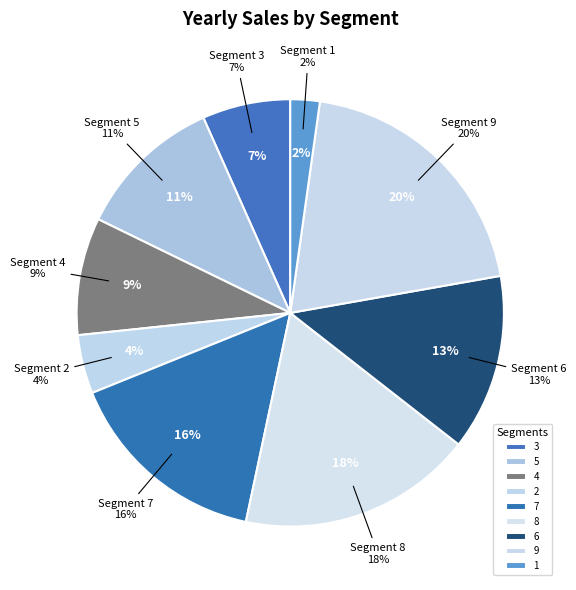

To the nearest percent, what is the combined percentage of 6 and 4?

22%